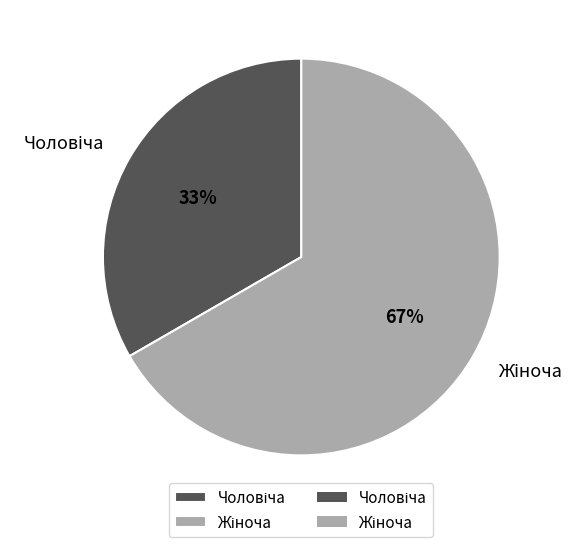

Does any single category account for the majority?

Yes